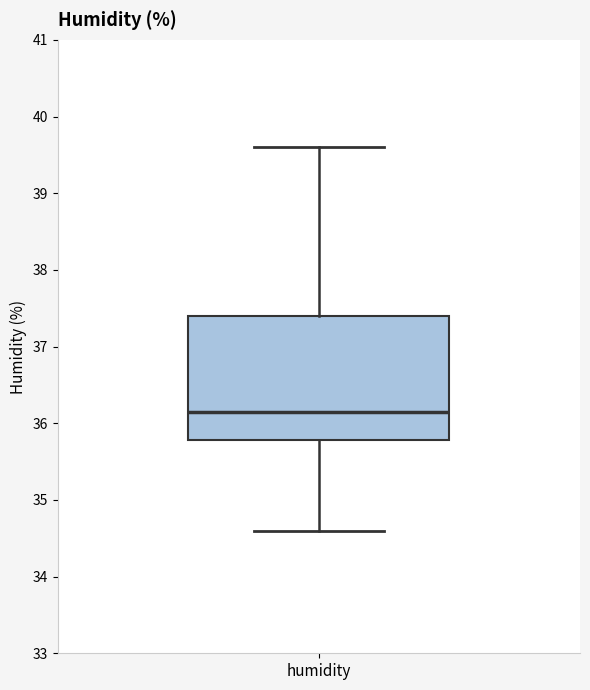

Read this box plot against the y-axis: the position of the median line, the range covered by the box, and the ends of both whiskers. The values are not printed on the chart, so give them approximately, as read against the axis.

median 36.2, box 35.8 to 37.4, whiskers 34.6 to 39.6